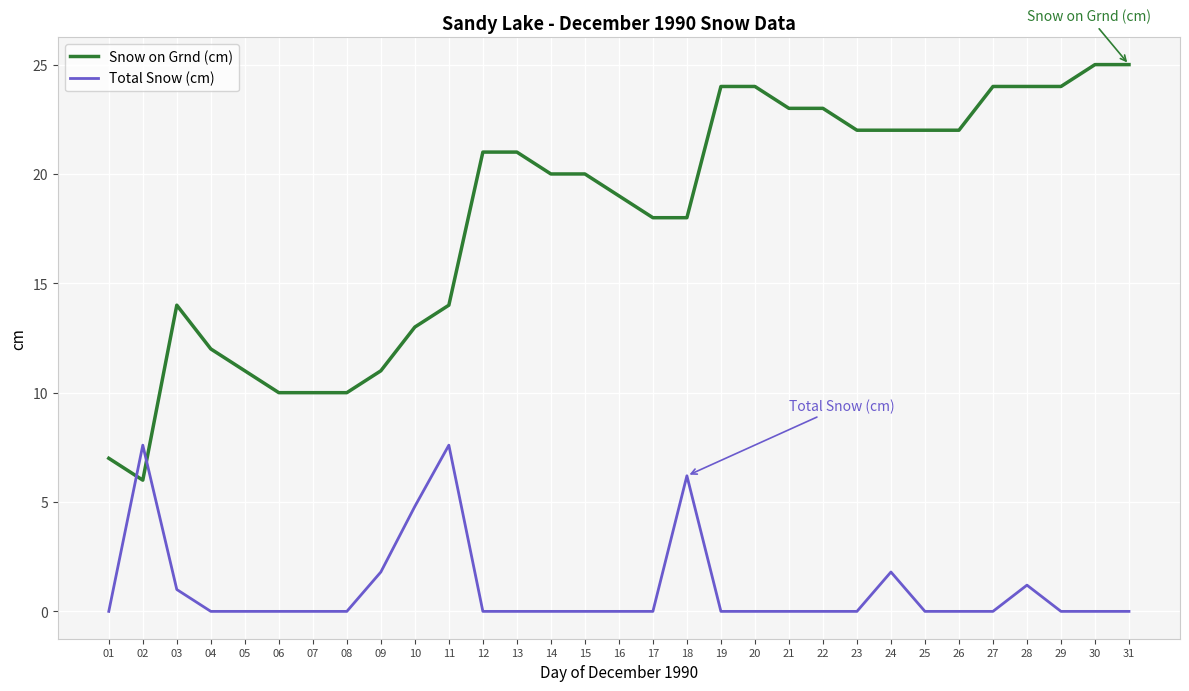

How many times do Snow on Grnd (cm) and Total Snow (cm) cross each other?

2